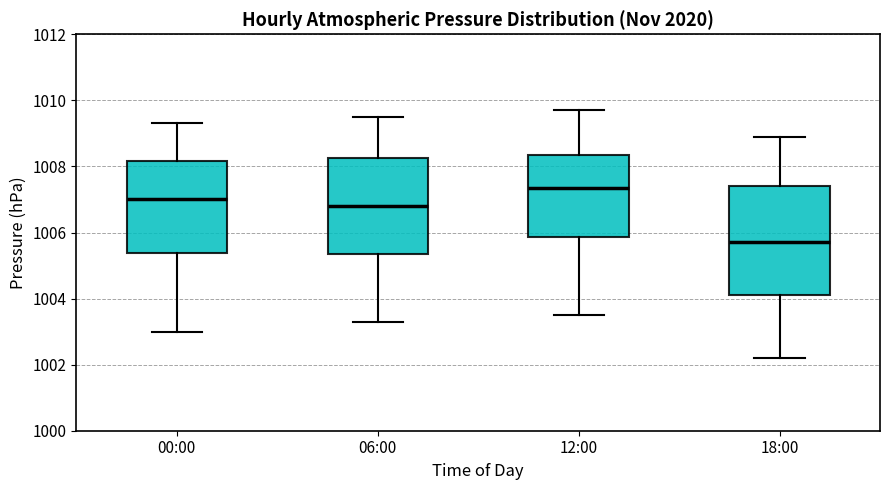

Where is the upper edge of the box for 18:00 on the y-axis? The values are not printed on the chart, so give them approximately, as read against the axis.

1007.4